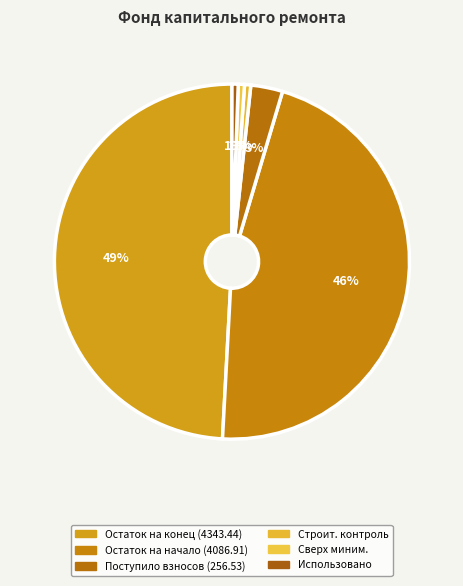

To the nearest percent, what is the difference between the largest and smallest slice percentages?

50%